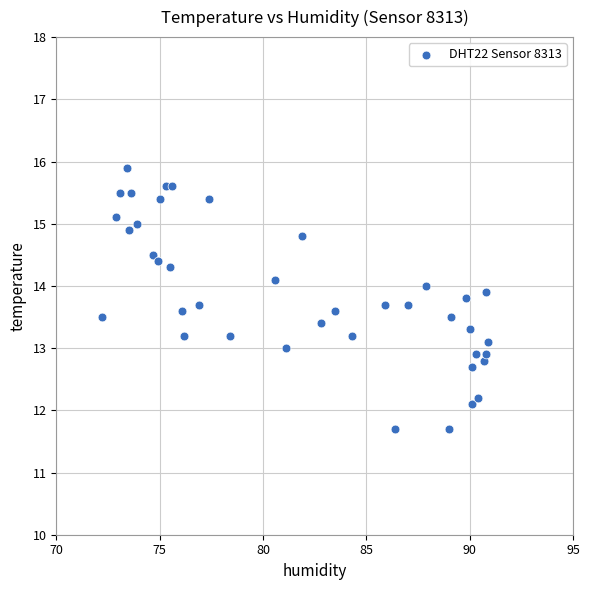

What is the range of Y values (max minus min)?

4.2